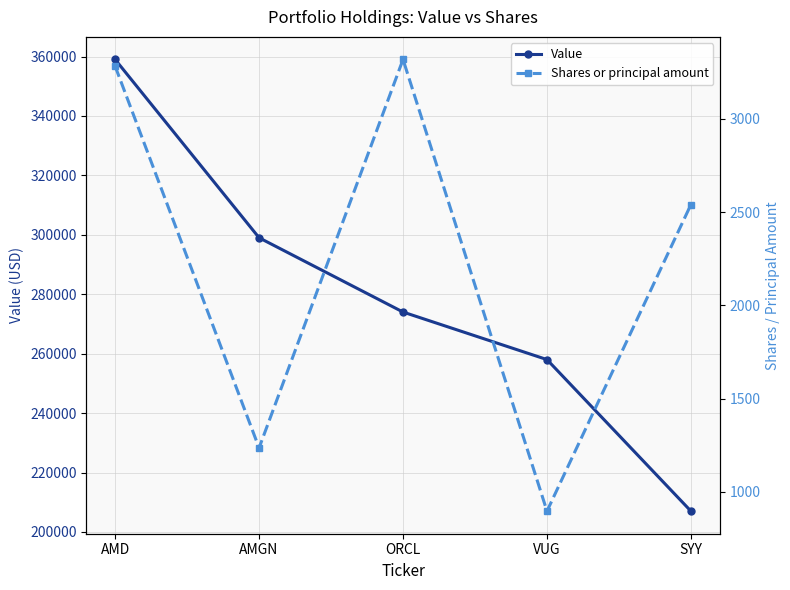

What are all the series names shown in the legend?

Value, Shares or principal amount